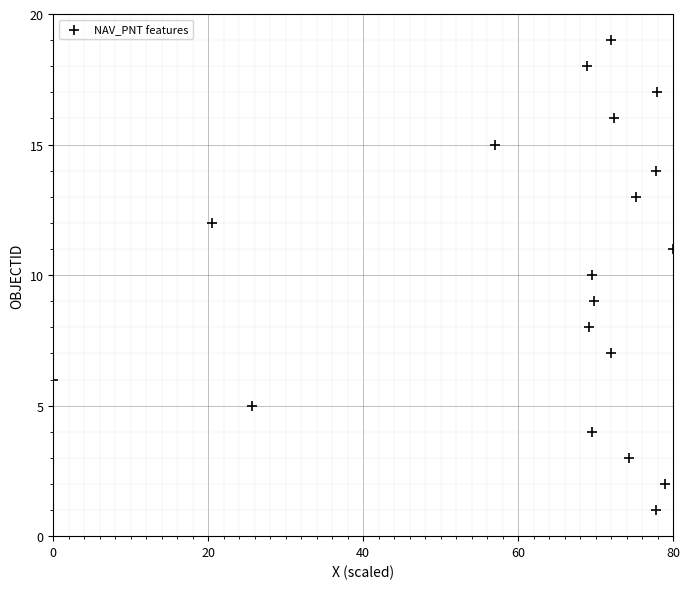

What is the range of Y values (max minus min)?

18